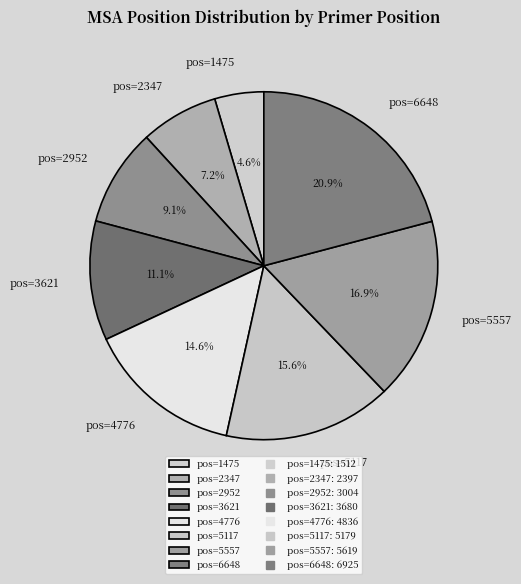

Is there a majority slice in this chart?

No